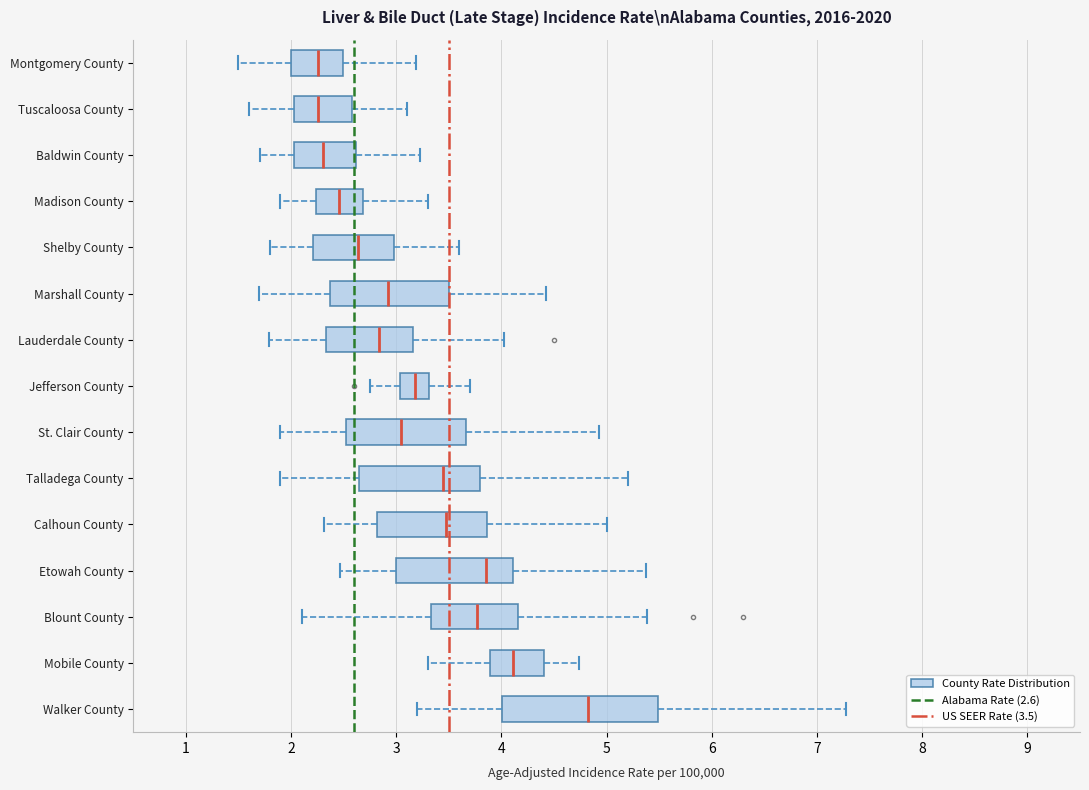

Comparing the boxes themselves (not the whiskers), which one is the widest?

Walker County